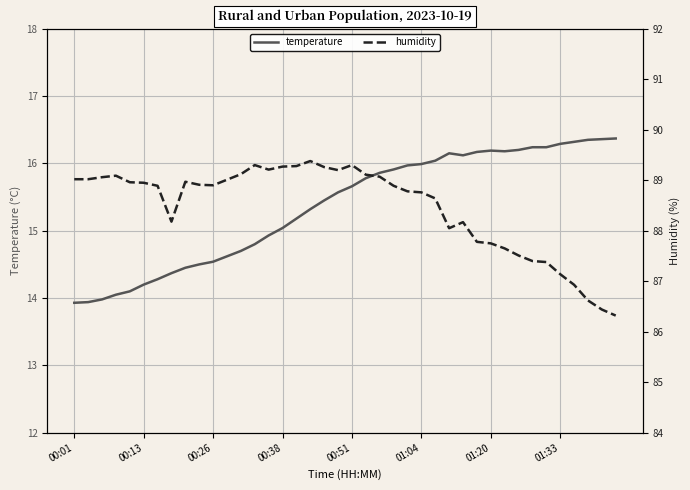

What is the lowest value of the temperature series?

13.9